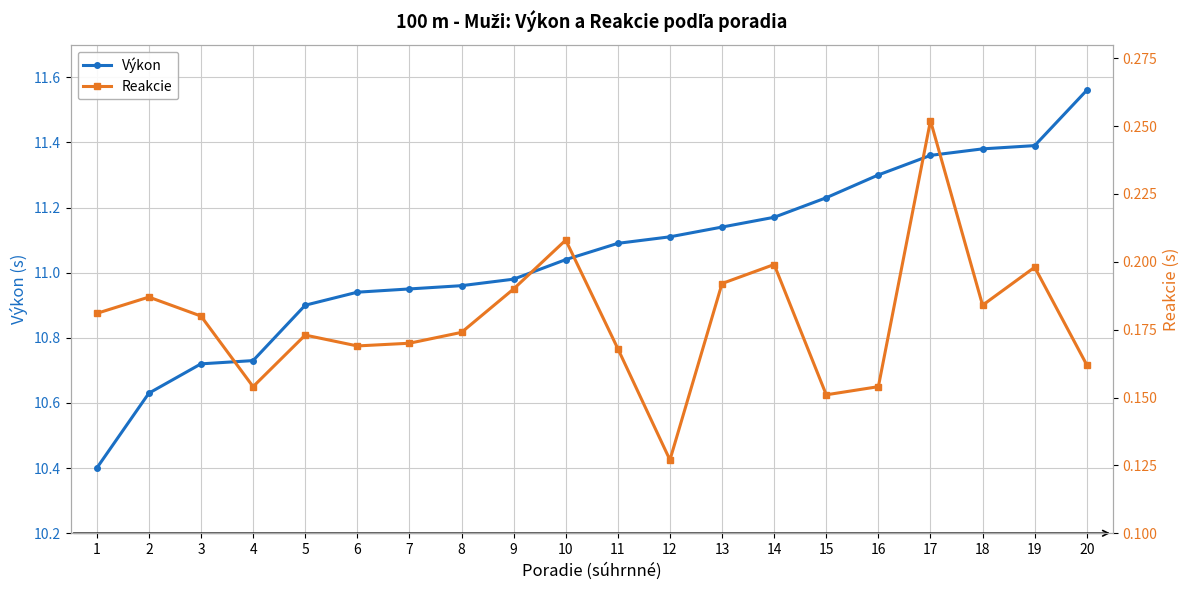

At how many categories does at least one series exceed 3?

20